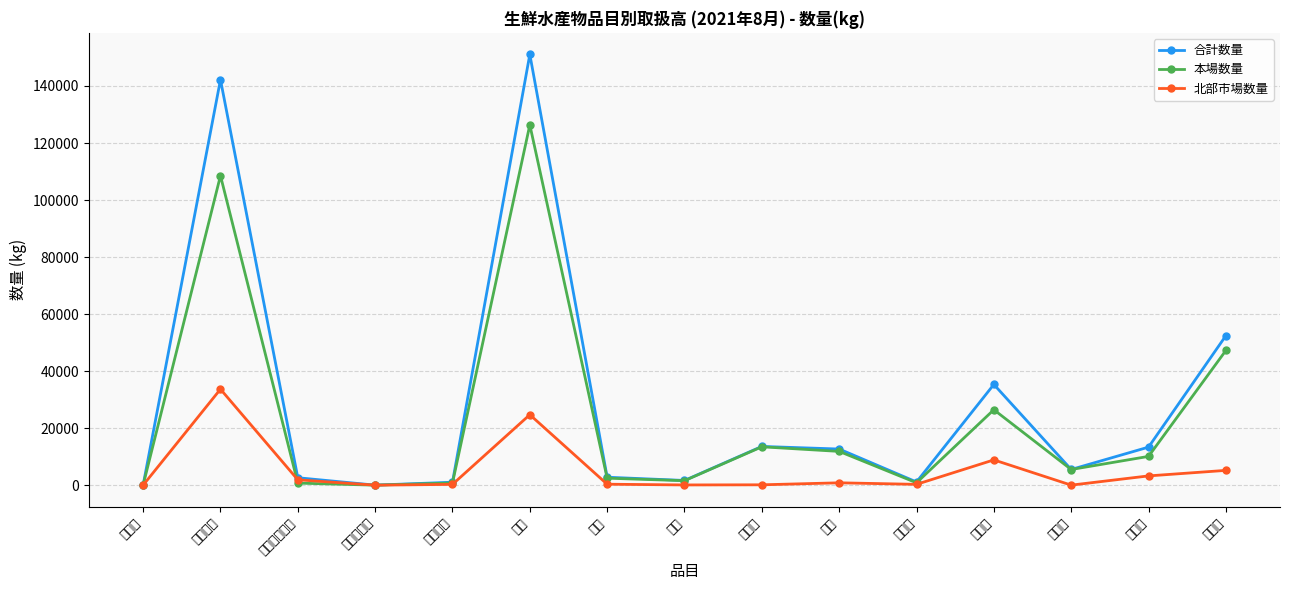

Where does the 本場数量 series first go above 5494?

まいわし